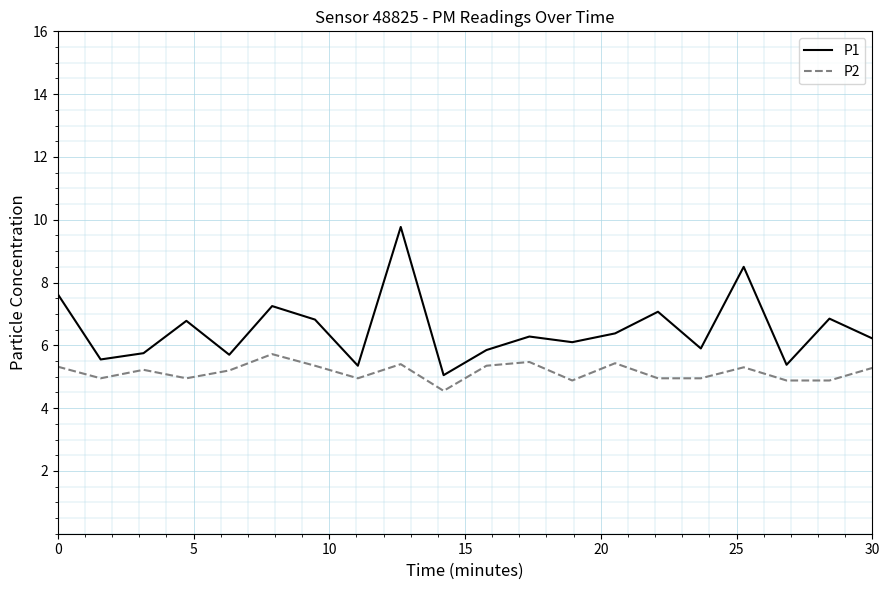

What is the maximum value for P1?

9.8